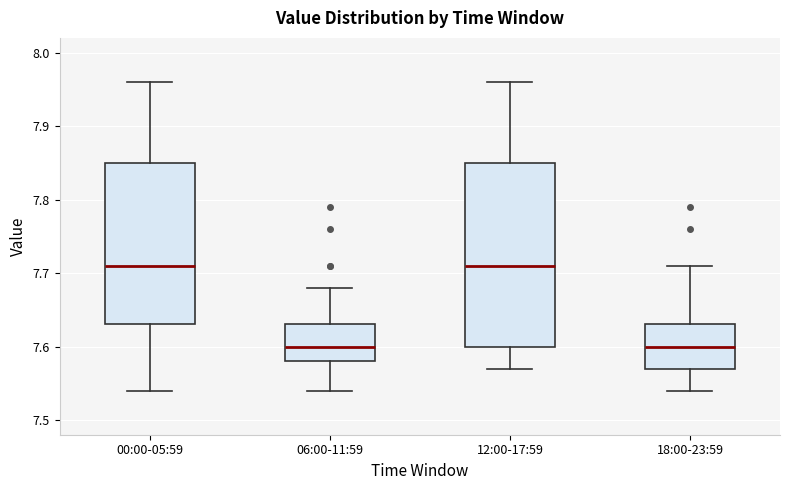

Reading left to right, transcribe this box plot: for each box, give where its median line is, the range the box spans, and where its two whiskers end, as read against the y-axis. The values are not printed on the chart, so give them approximately, as read against the axis.

00:00-05:59: median 7.71, box 7.63 to 7.85, whiskers 7.54 to 7.96
06:00-11:59: median 7.60, box 7.58 to 7.63, whiskers 7.54 to 7.68
12:00-17:59: median 7.71, box 7.60 to 7.85, whiskers 7.57 to 7.96
18:00-23:59: median 7.60, box 7.57 to 7.63, whiskers 7.54 to 7.71